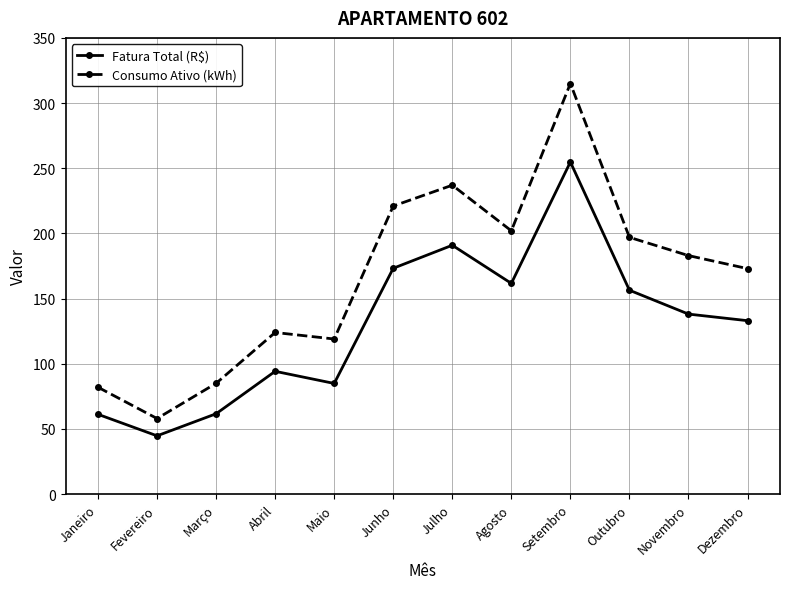

What is the label of the 5th point from the left?

Maio